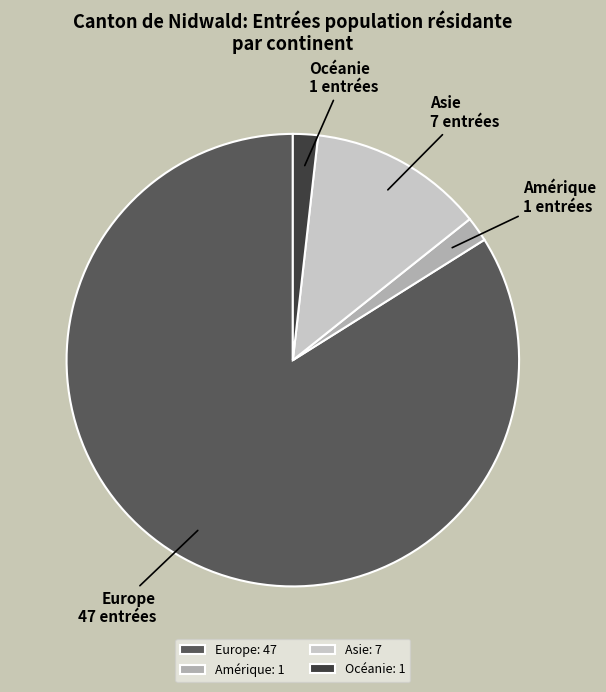

What is the ratio of the value at Océanie: 1 to the value at Amérique: 1?

1.0